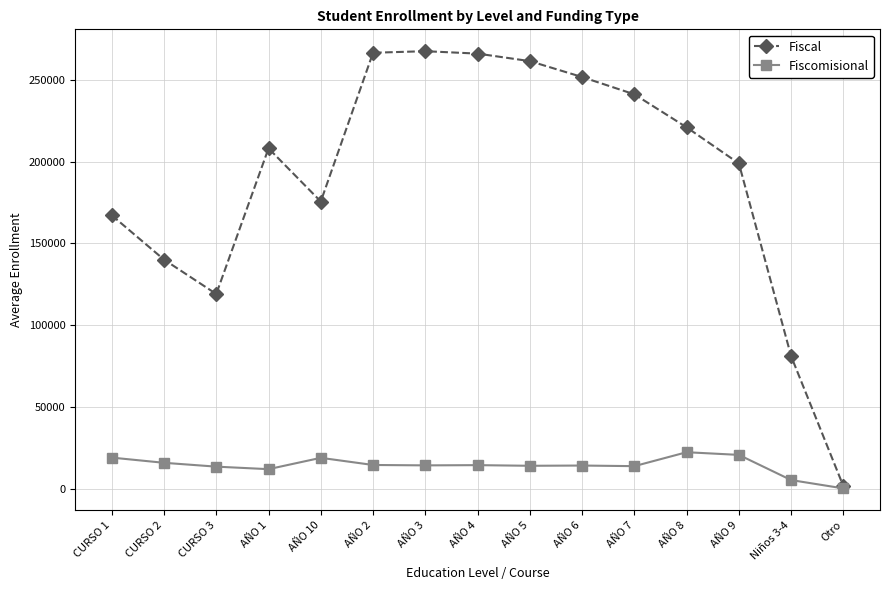

What is the maximum value shown in the chart?

267608